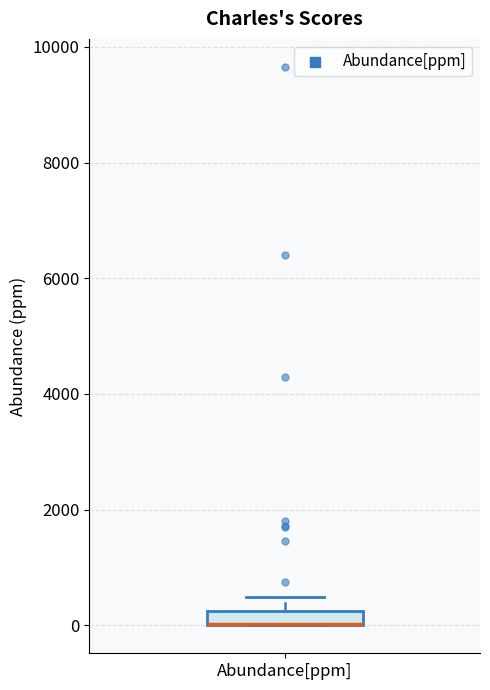

Where is the upper edge of the box for Abundance[ppm] on the y-axis? The values are not printed on the chart, so give them approximately, as read against the axis.

200